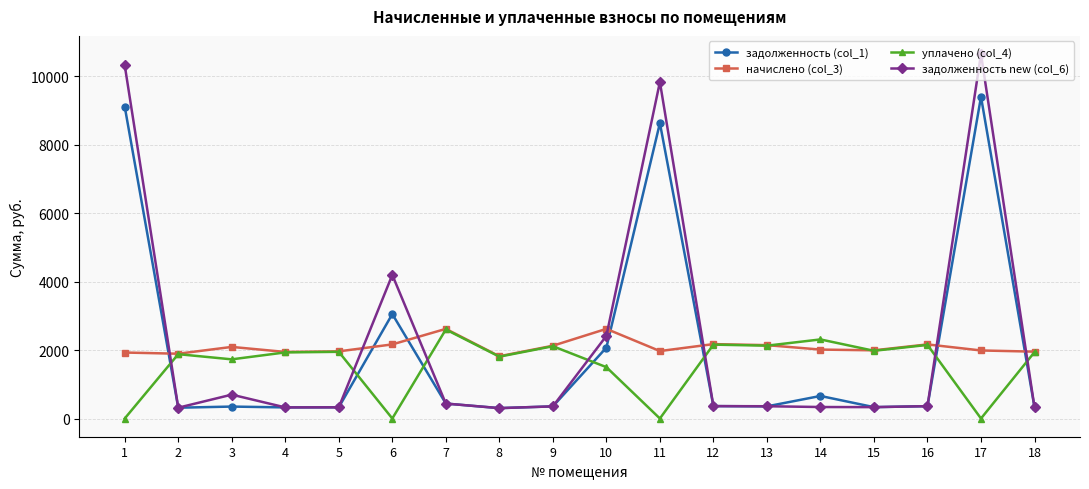

Is the value of уплачено (col_4) at 11 greater than the value of начислено (col_3) at 18?

No